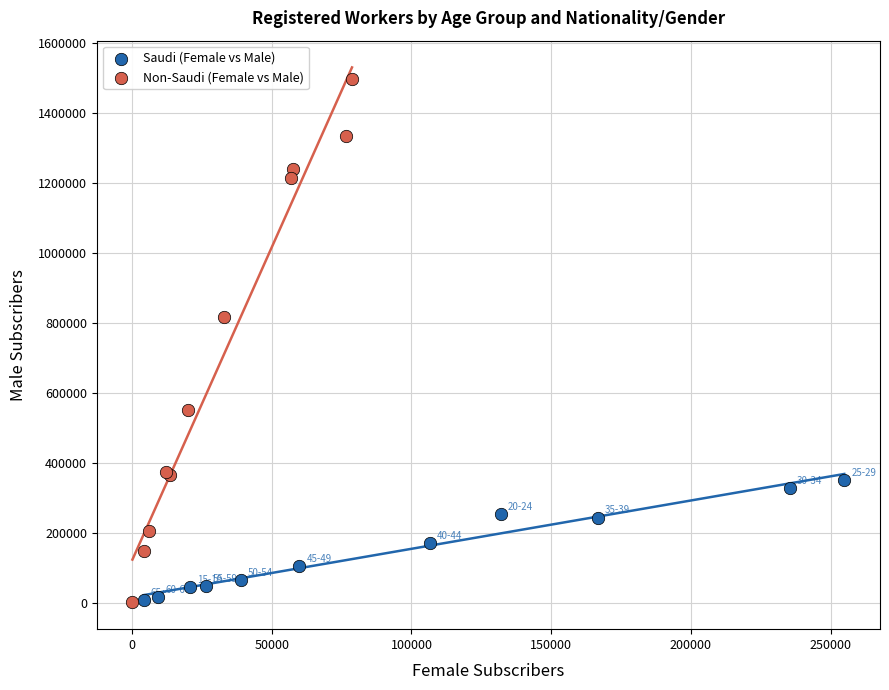

Which series has the widest spread of Y values?

Non-Saudi (Female vs Male)